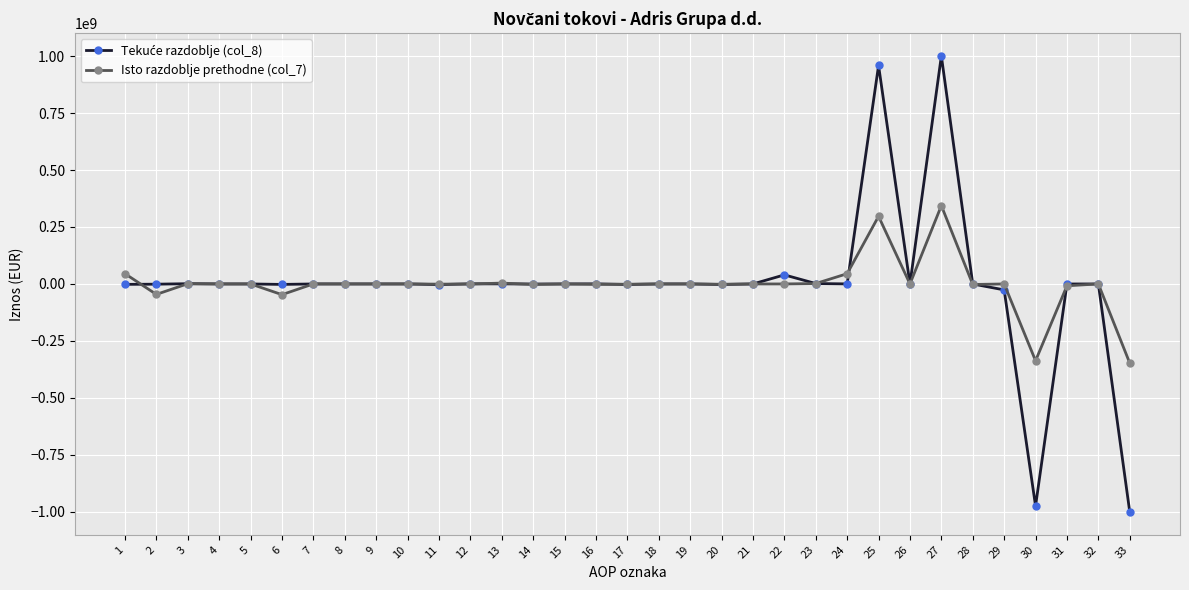

The value of Isto razdoblje prethodne (col_7) at 26 is 0. True or false?

True